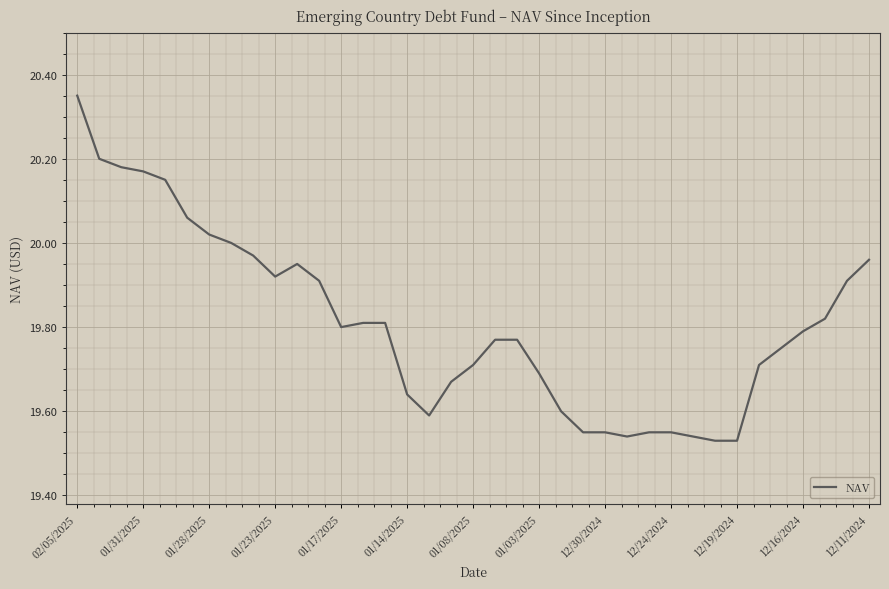

What is the sum of all values?

733.0